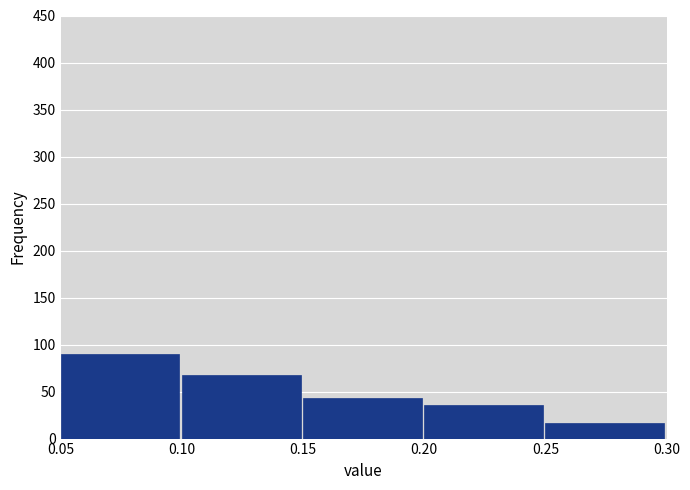

How tall is the bar that spans 0.25 to 0.30 on the x-axis? The values are not printed on the chart, so give them approximately, as read against the axis.

15